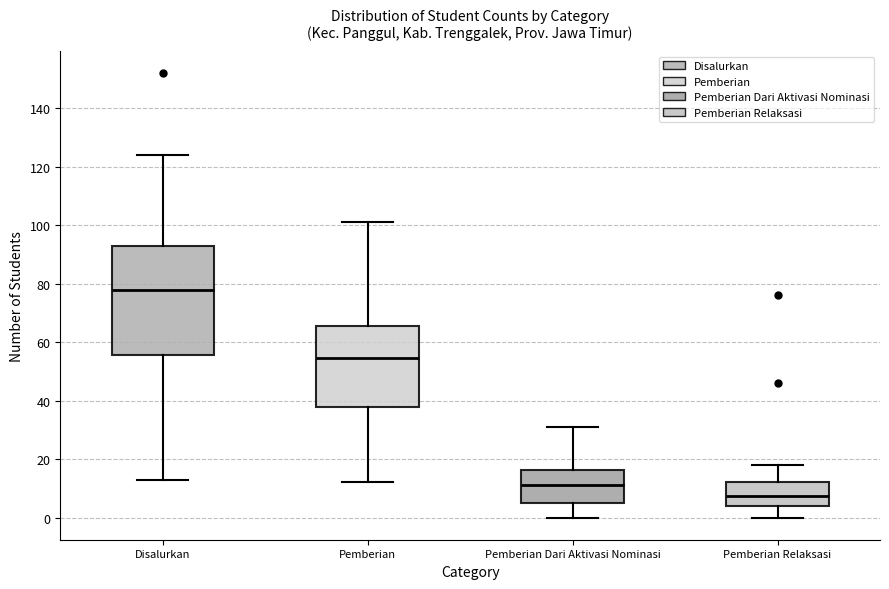

Which box has the lowest median line?

Pemberian Relaksasi